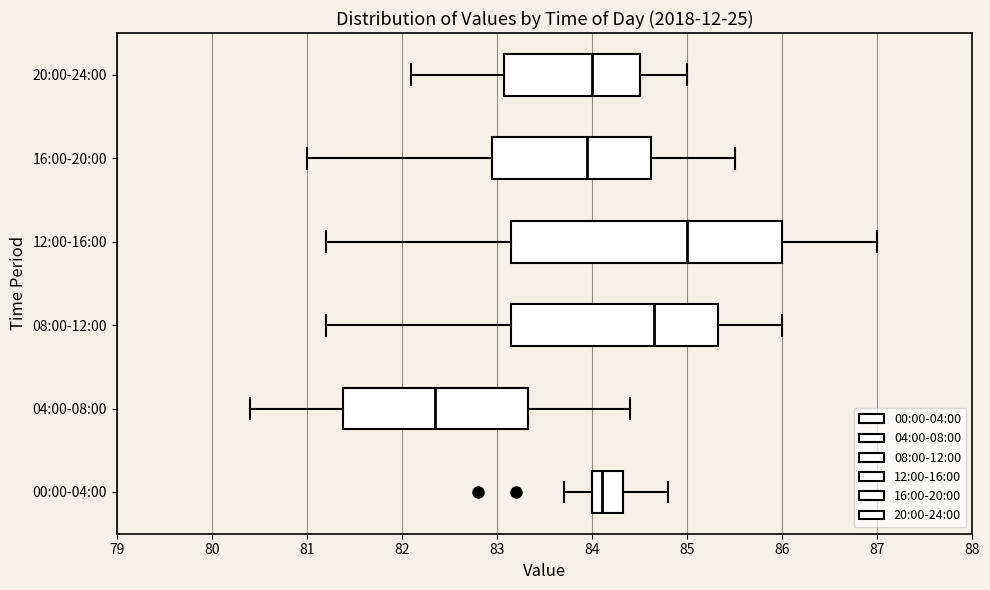

Which box is the widest, from its left edge to its right edge?

12:00-16:00